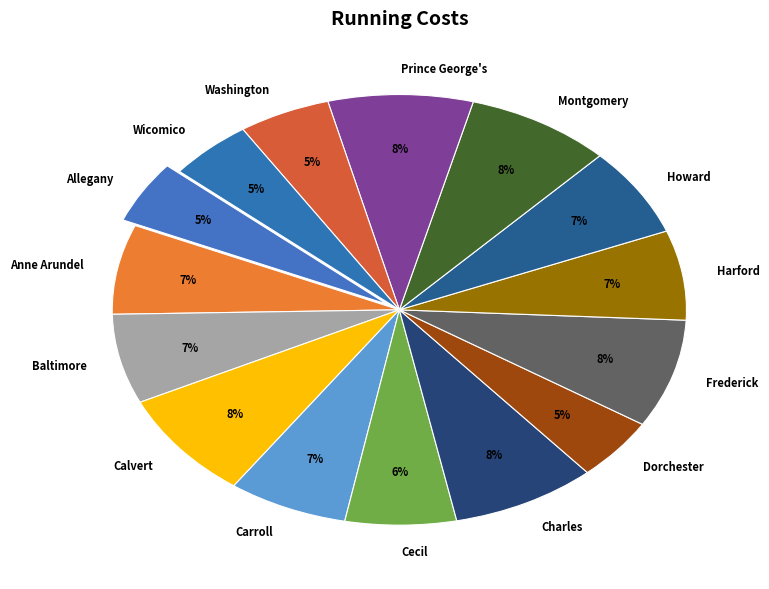

To the nearest percent, what is the difference between the largest and smallest slice percentages?

3%